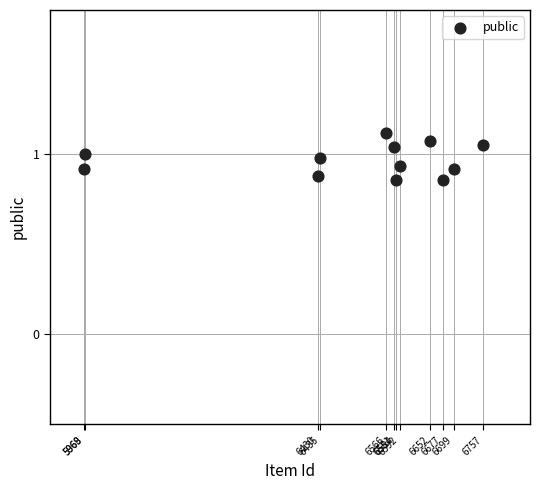

What is the range of X values (max minus min)?

789.0